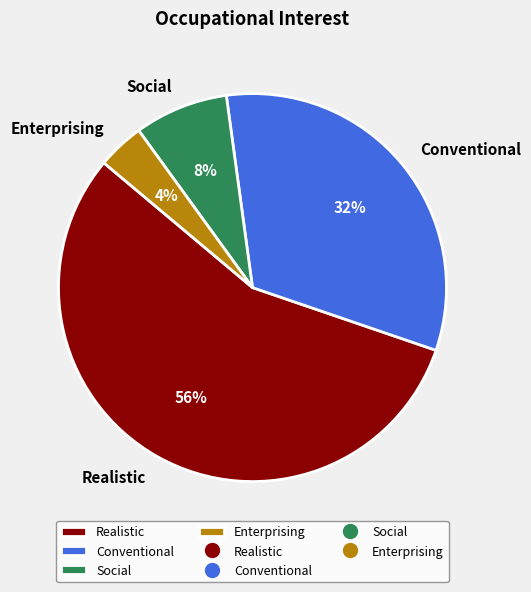

Which category has the biggest portion of the pie?

Realistic